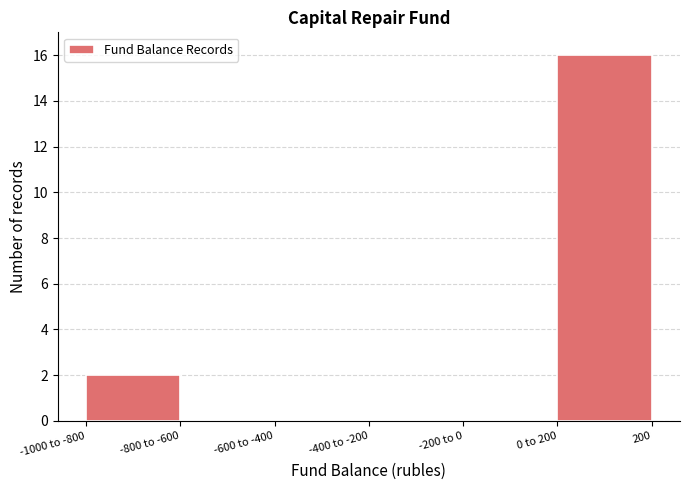

Reading left to right, transcribe all the data shown in this chart.

-1000 to -800=2	-800 to -600=0	-600 to -400=0	-400 to -200=0	-200 to 0=0	0 to 200=16